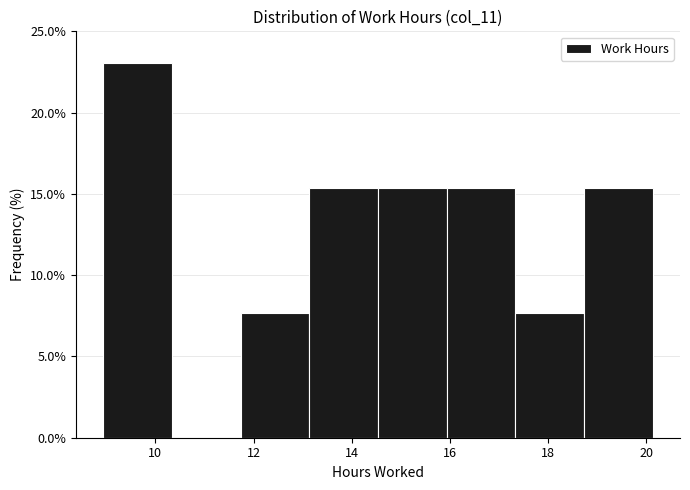

Reading left to right, transcribe this chart: for each bar, give the range it covers on the x-axis and its height. Neither the bar edges nor the heights are printed on the chart, so give them approximately, as read against the axes.

9.0 to 10.4: 23.0
10.4 to 11.8: 0
11.8 to 13.2: 7.5
13.2 to 14.6: 15.5
14.6 to 16.0: 15.5
16.0 to 17.4: 15.5
17.4 to 18.8: 7.5
18.8 to 20.2: 15.5